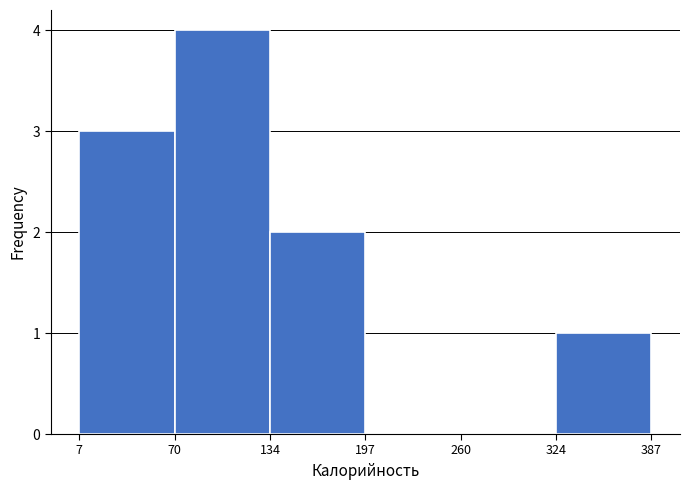

Reading left to right, transcribe this chart: for each bar, give the range it covers on the x-axis and its height. The values are not printed on the chart, so give them approximately, as read against the axis.

7 to 70: 3
70 to 134: 4
134 to 197: 2
197 to 260: 0
260 to 324: 0
324 to 387: 1